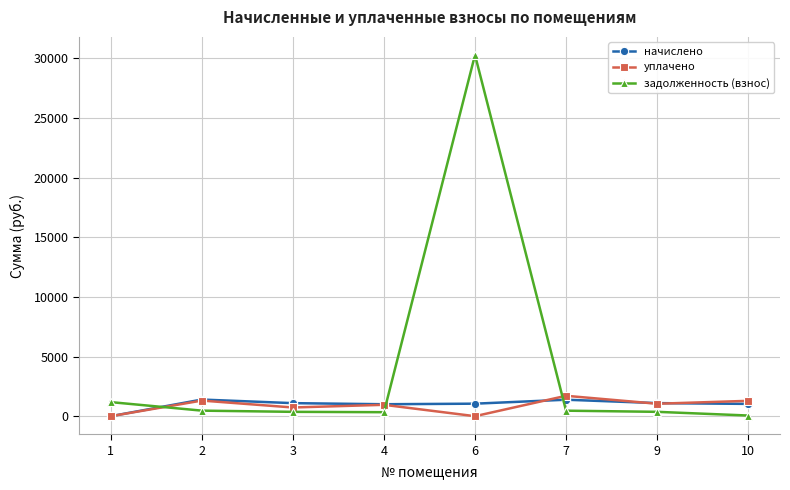

How many data points does each series have?

8